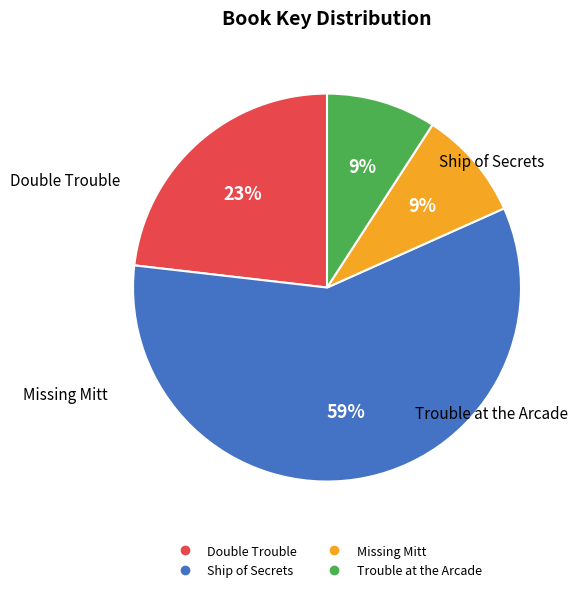

Is the sum of Trouble at the Arcade and Missing Mitt greater than half?

No